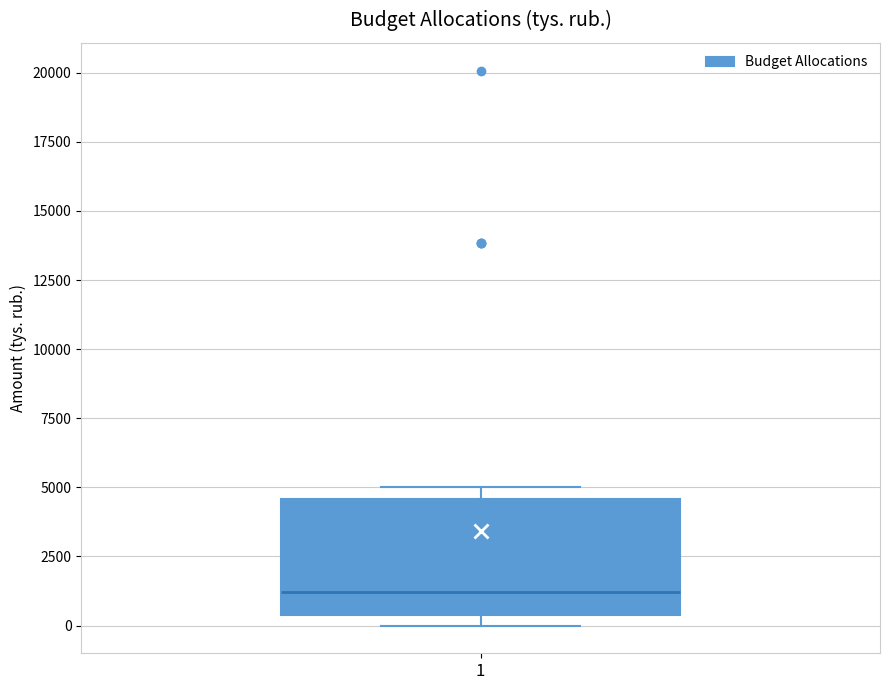

Read this box plot against the y-axis: the position of the median line, the range covered by the box, and the ends of both whiskers. The values are not printed on the chart, so give them approximately, as read against the axis.

median 1000, box 500 to 4500, whiskers 0 to 5000